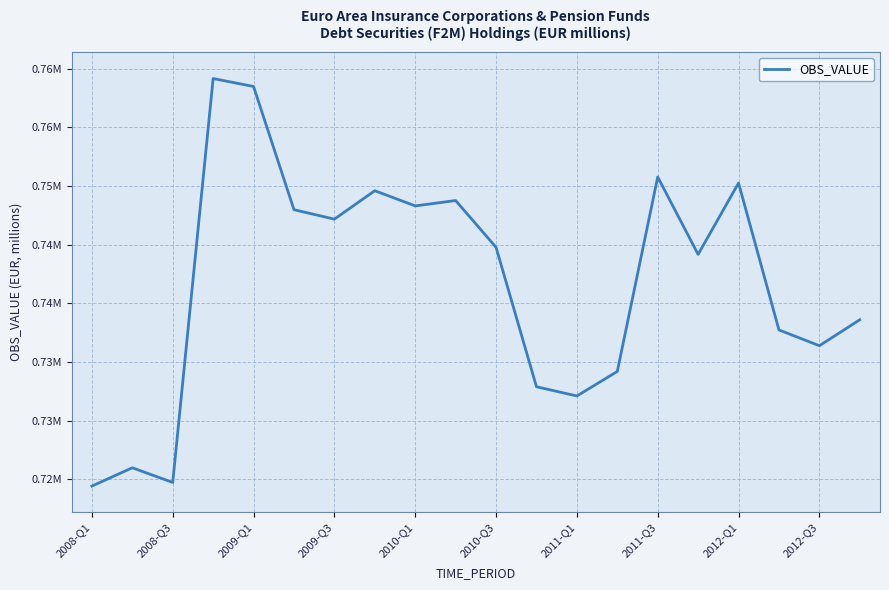

Is this an area chart (filled region under the line)?

No